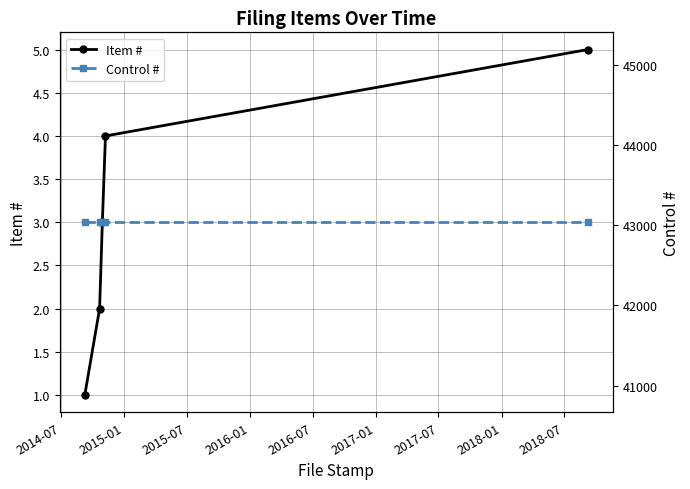

Reading right to left, extract all data points from this chart.

Item #: 5	4	3	2	1
Control #: 43036	43036	43036	43036	43036